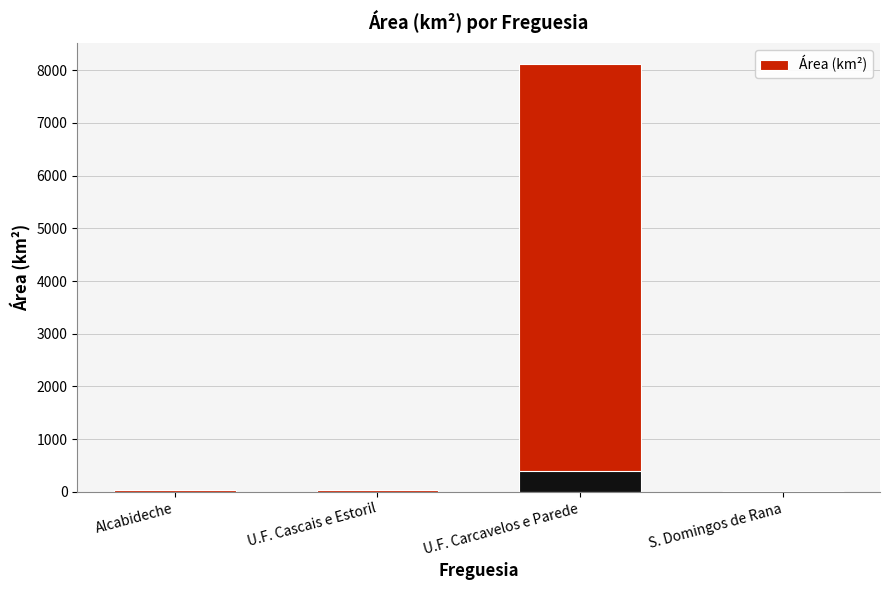

List the labels in order of value, largest first.

U.F. Carcavelos e Parede, Alcabideche, U.F. Cascais e Estoril, S. Domingos de Rana